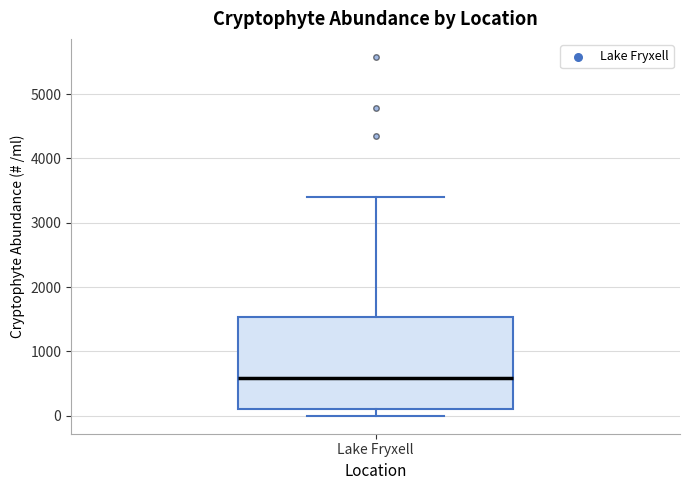

Transcribe this box plot: give where the median line is, the range the box spans, and where the two whiskers end, as read against the y-axis. The values are not printed on the chart, so give them approximately, as read against the axis.

median 600, box 100 to 1500, whiskers 0 to 3400